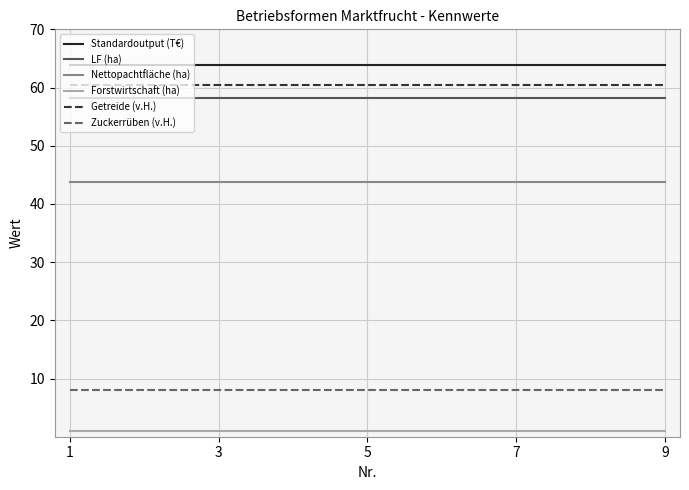

What is the maximum value shown in the chart?

63.9